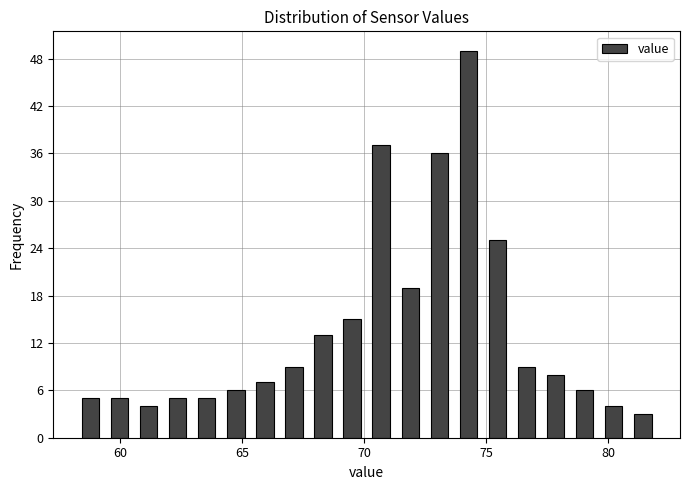

Around what value on the x-axis is the tallest bar? Give the approximate position of its centre, as read against the axis.

74.5